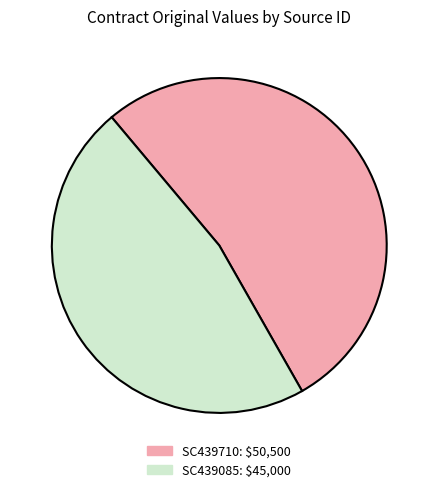

Is it true that SC439710 is 64% of the pie?

False